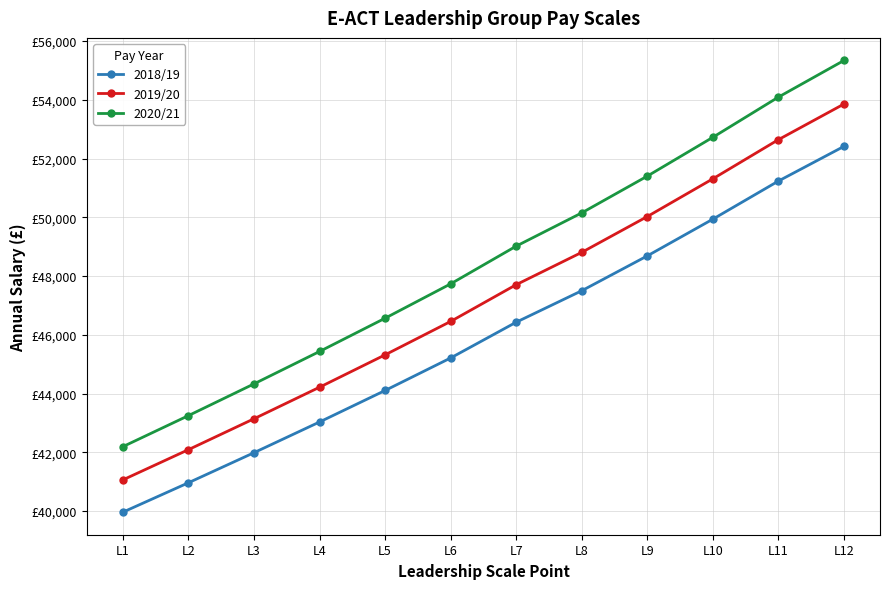

Which series has the widest spread of values?

2020/21